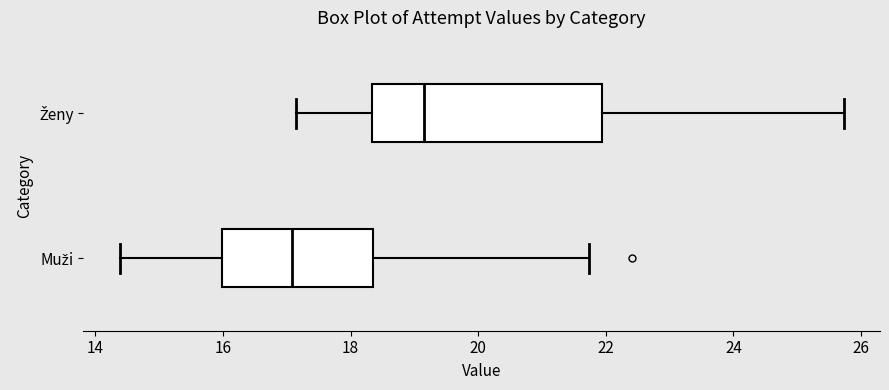

Reading bottom to top, transcribe this box plot: for each box, give where its median line is, the range the box spans, and where its two whiskers end, as read against the x-axis. The values are not printed on the chart, so give them approximately, as read against the axis.

Muži: median 17.0, box 16.0 to 18.4, whiskers 14.4 to 21.8
Ženy: median 19.2, box 18.4 to 22.0, whiskers 17.2 to 25.8